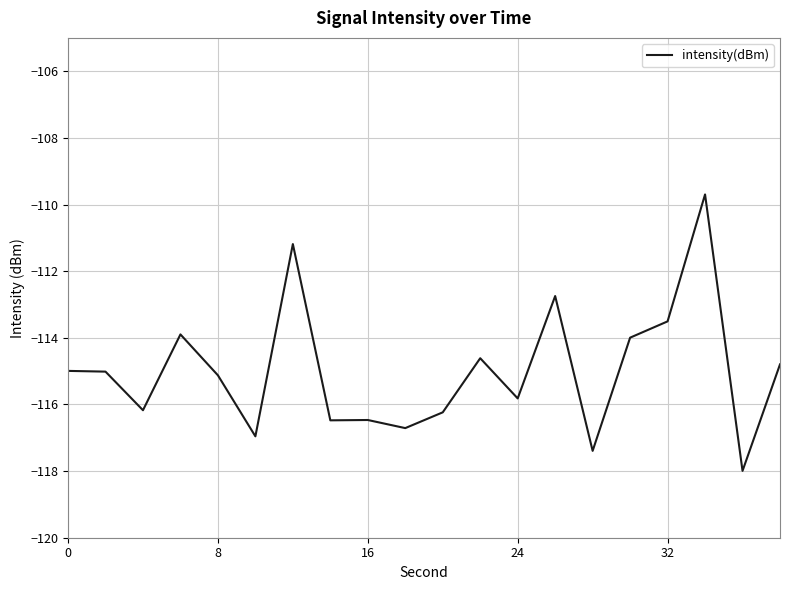

What is the difference between the maximum and minimum values?

8.3